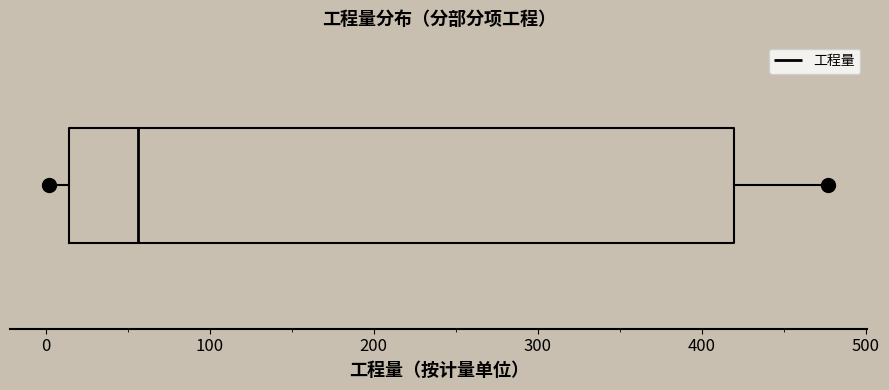

Transcribe this box plot: give where the median line is, the range the box spans, and where the two whiskers end, as read against the x-axis. The values are not printed on the chart, so give them approximately, as read against the axis.

median 60, box 10 to 420, whiskers 0 to 480